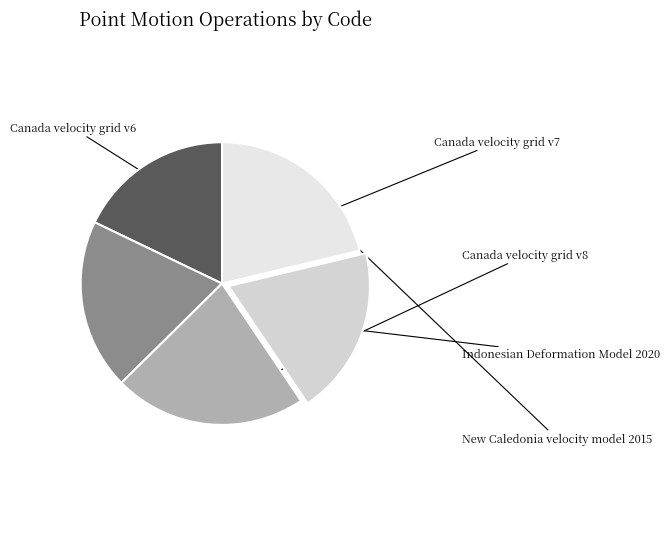

Which slice is the smallest?

Canada velocity grid v6